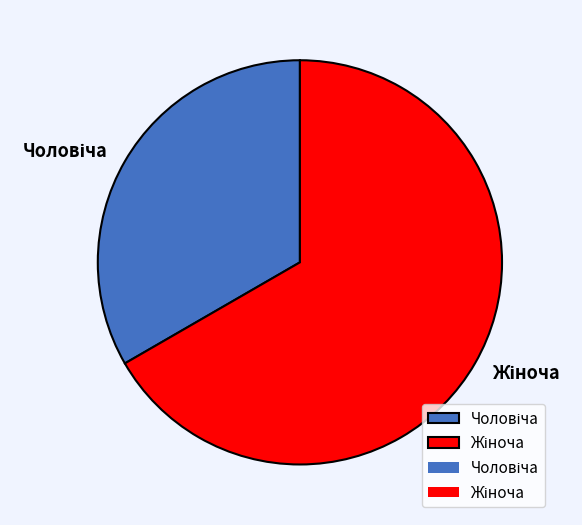

Does any single category account for the majority?

Yes